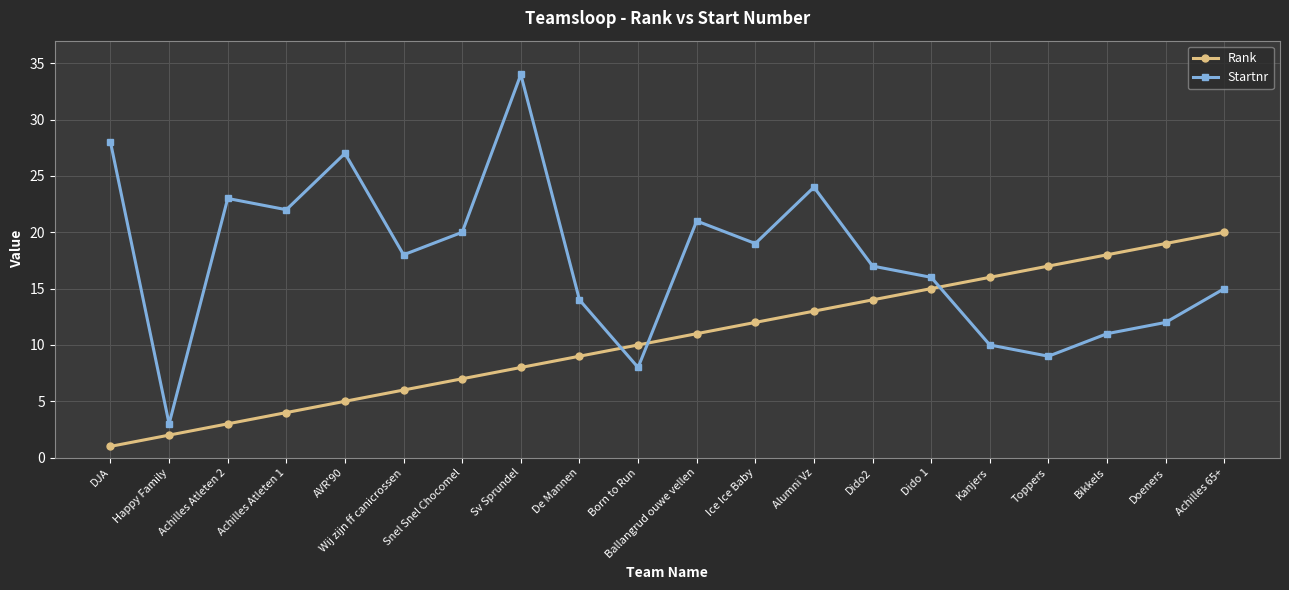

Which series has the largest total across all categories?

Startnr